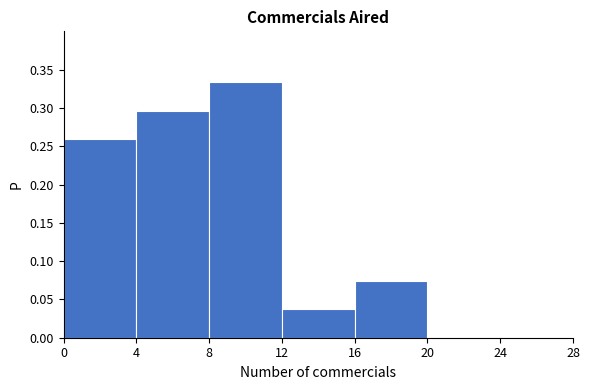

Reading left to right, list every bar in this chart as the range it spans on the x-axis followed by its height. The values are not printed on the chart, so give them approximately, as read against the axis.

0 to 4: 0.260
4 to 8: 0.295
8 to 12: 0.335
12 to 16: 0.035
16 to 20: 0.075
20 to 24: 0
24 to 28: 0